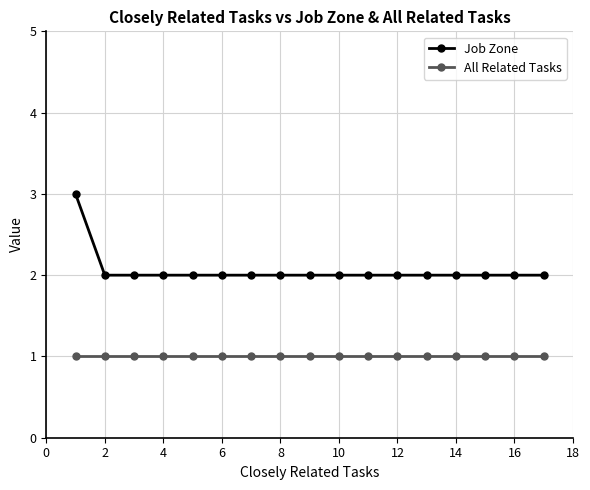

What is the value of the All Related Tasks point at the 14th from the left?

1